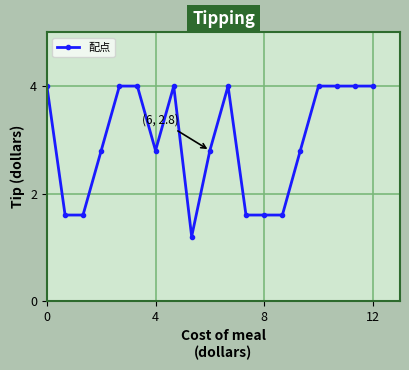

What is the greatest value displayed?

4.0